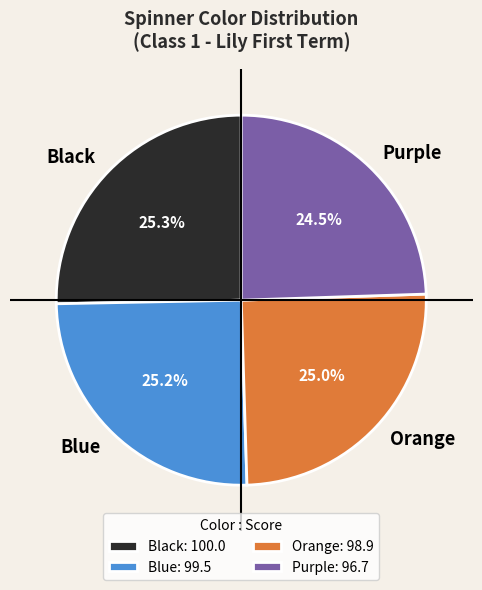

What is the ratio of the value at Black to the value at Blue?

1.0